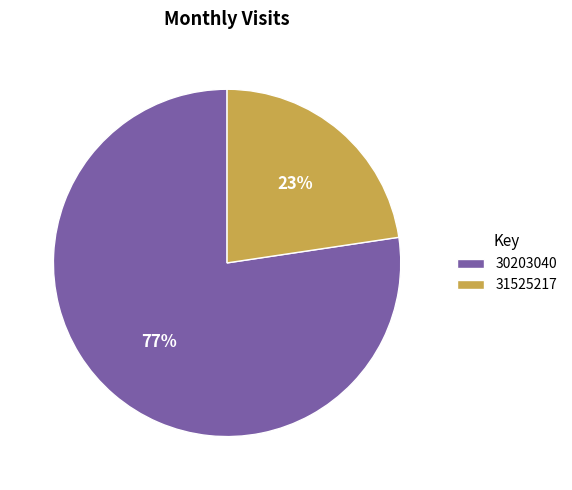

Is 31525217 the majority of the pie?

No